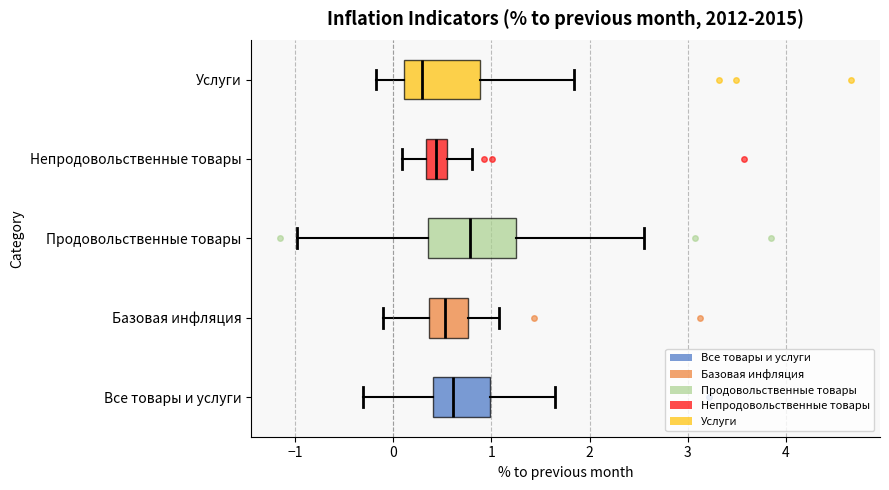

Which box is the widest, from its left edge to its right edge?

Продовольственные товары